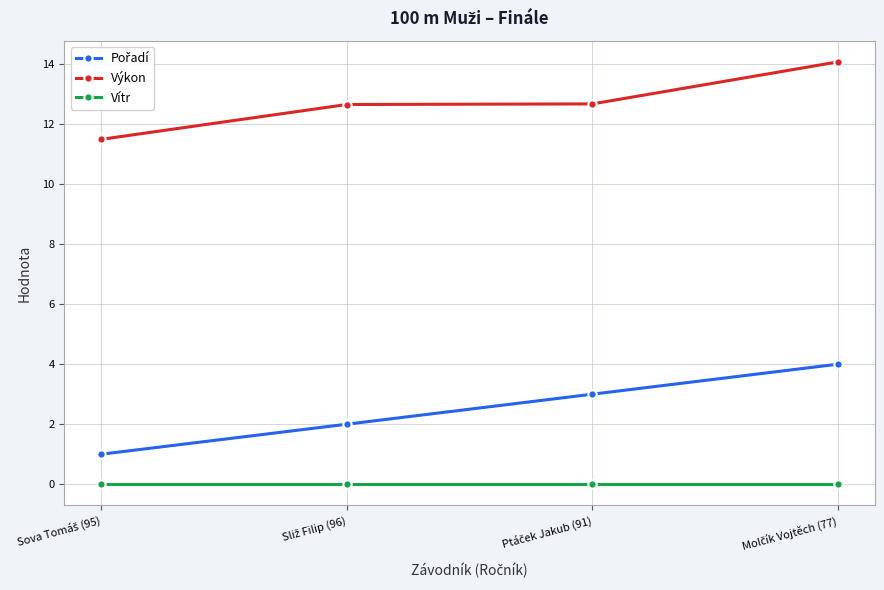

Which series has the largest total across all categories?

Výkon